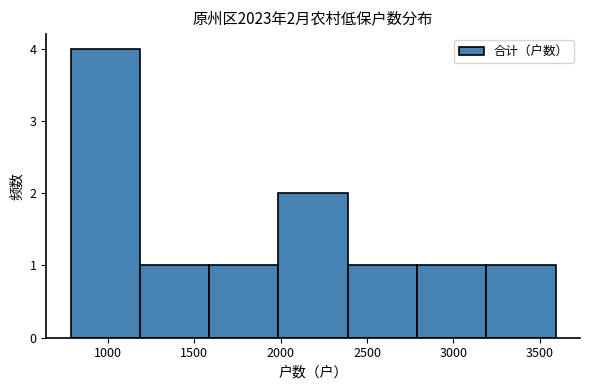

Which range on the x-axis has the tallest bar?

800 to 1200